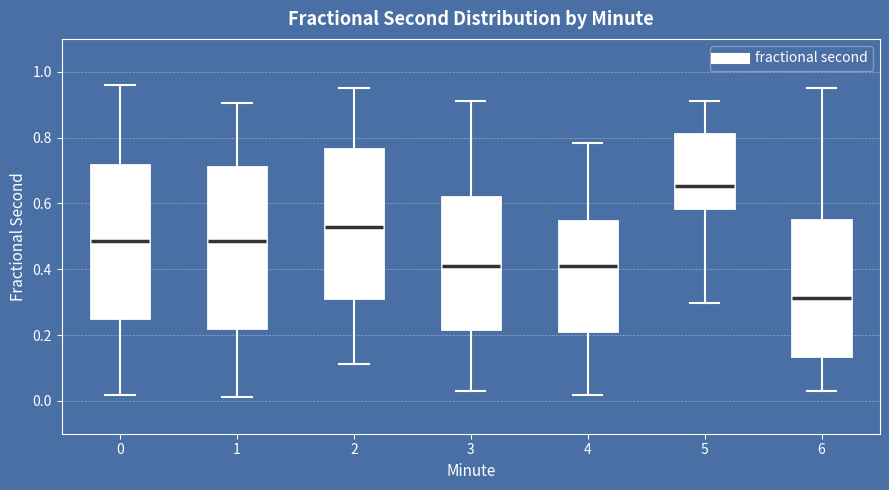

Which box's median line is the highest?

5